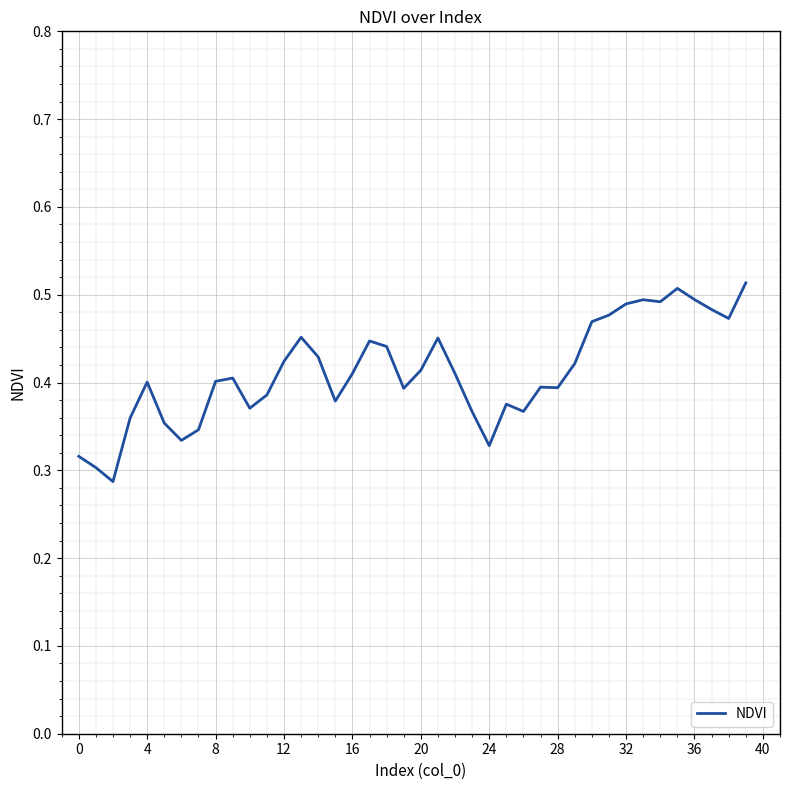

How many distinct data groups are displayed?

1